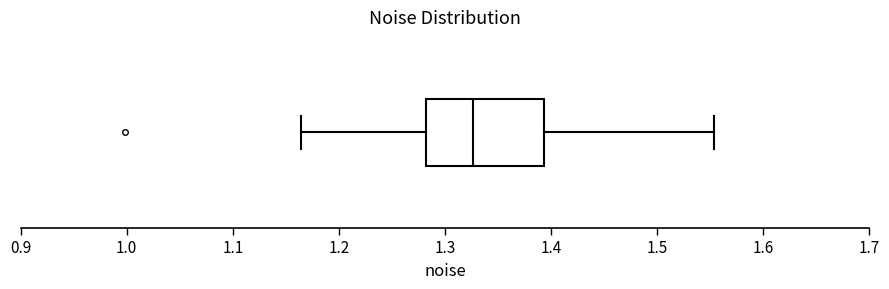

Transcribe this box plot: give where the median line is, the range the box spans, and where the two whiskers end, as read against the x-axis. The values are not printed on the chart, so give them approximately, as read against the axis.

median 1.33, box 1.28 to 1.39, whiskers 1.16 to 1.55